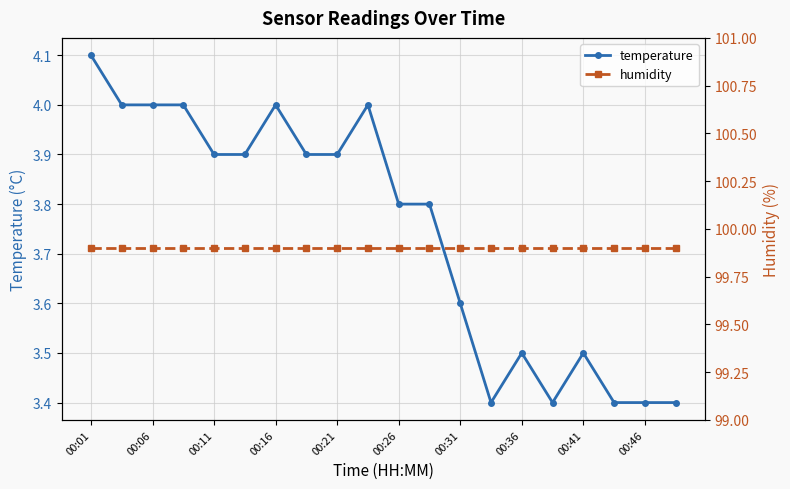

The value of temperature at 00:41 is 5.2. True or false?

False